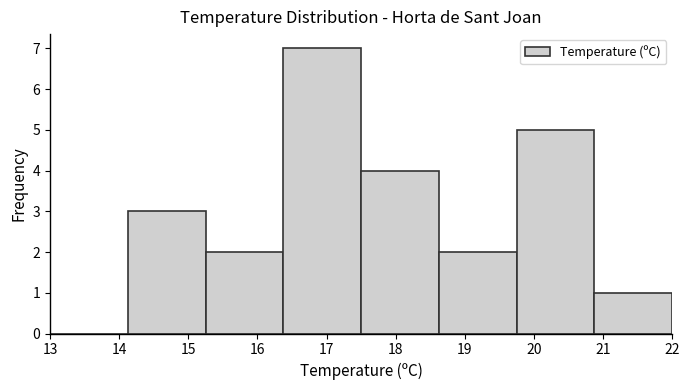

Reading left to right, transcribe this chart: for each bar, give the range it covers on the x-axis and its height. Neither the bar edges nor the heights are printed on the chart, so give them approximately, as read against the axes.

13.0 to 14.1: 0
14.1 to 15.3: 3
15.3 to 16.4: 2
16.4 to 17.5: 7
17.5 to 18.6: 4
18.6 to 19.8: 2
19.8 to 20.9: 5
20.9 to 22.0: 1